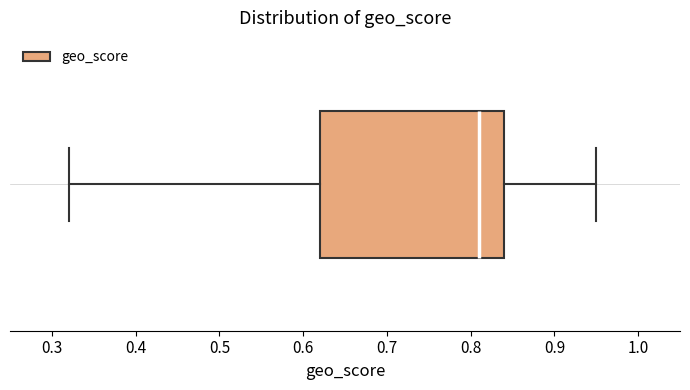

Transcribe this box plot: give where the median line is, the range the box spans, and where the two whiskers end, as read against the x-axis. The values are not printed on the chart, so give them approximately, as read against the axis.

median 0.81, box 0.62 to 0.84, whiskers 0.32 to 0.95